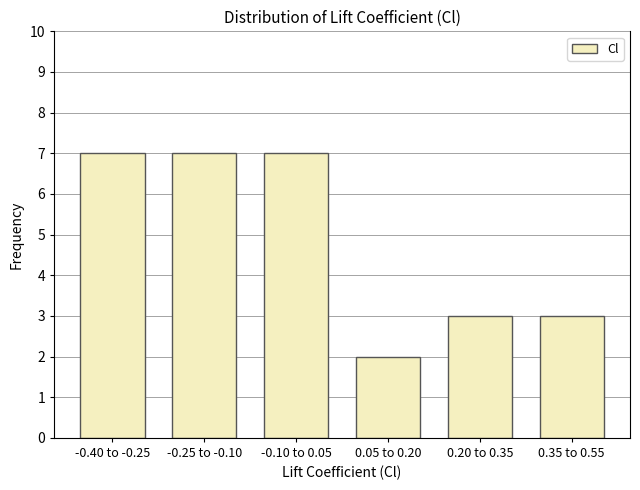

Reading right to left, extract all data points from this chart.

0.35 to 0.55=3	0.20 to 0.35=3	0.05 to 0.20=2	-0.10 to 0.05=7	-0.25 to -0.10=7	-0.40 to -0.25=7